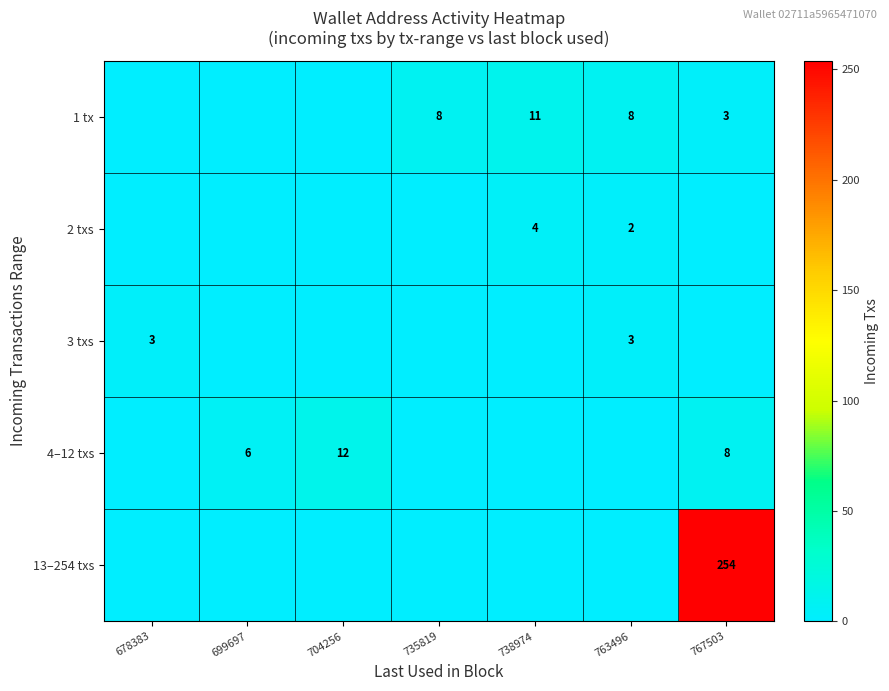

Is the value of 4–12 txs at 767503 greater than the value of 3 txs at 678383?

Yes